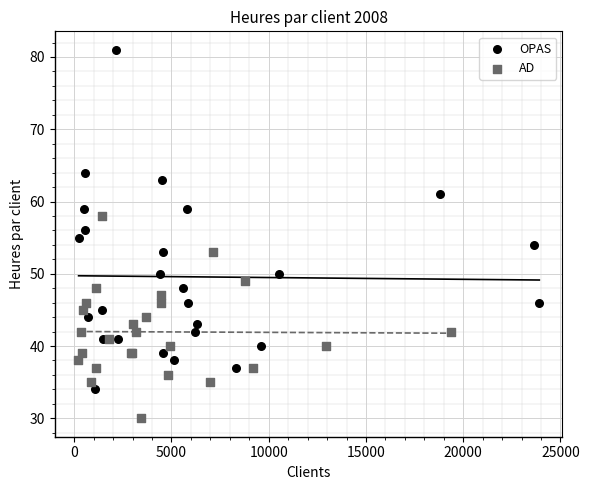

Which series has the widest spread of Y values?

OPAS